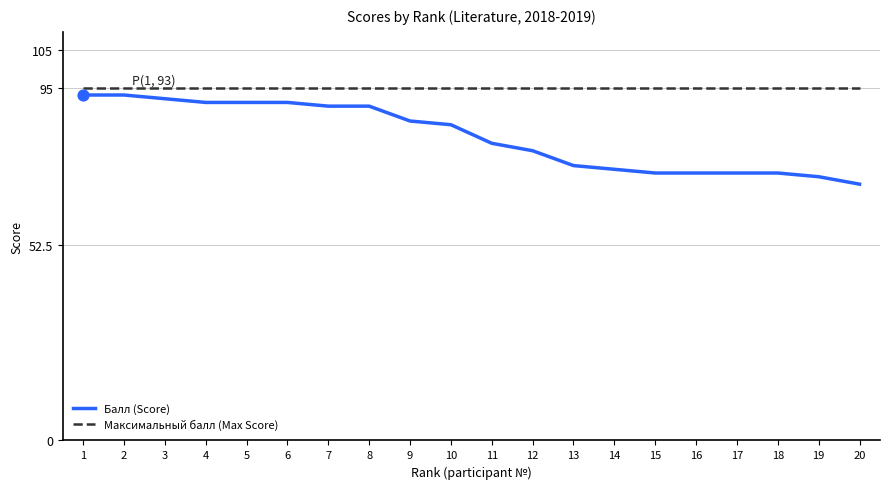

What is the total value across all series at 7?

185